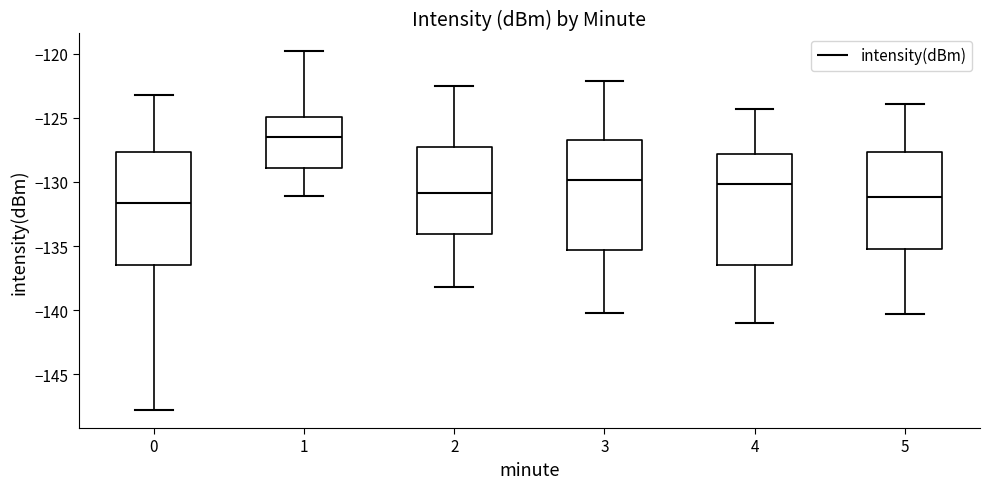

Reading left to right, read every box against the y-axis: the position of its median line, the range the box covers, and the ends of its whiskers. The values are not printed on the chart, so give them approximately, as read against the axis.

0: median -131.5, box -136.5 to -127.5, whiskers -148.0 to -123.0
1: median -126.5, box -129.0 to -125.0, whiskers -131.0 to -120.0
2: median -131.0, box -134.0 to -127.5, whiskers -138.0 to -122.5
3: median -130.0, box -135.5 to -126.5, whiskers -140.0 to -122.0
4: median -130.0, box -136.5 to -128.0, whiskers -141.0 to -124.5
5: median -131.0, box -135.0 to -127.5, whiskers -140.5 to -124.0